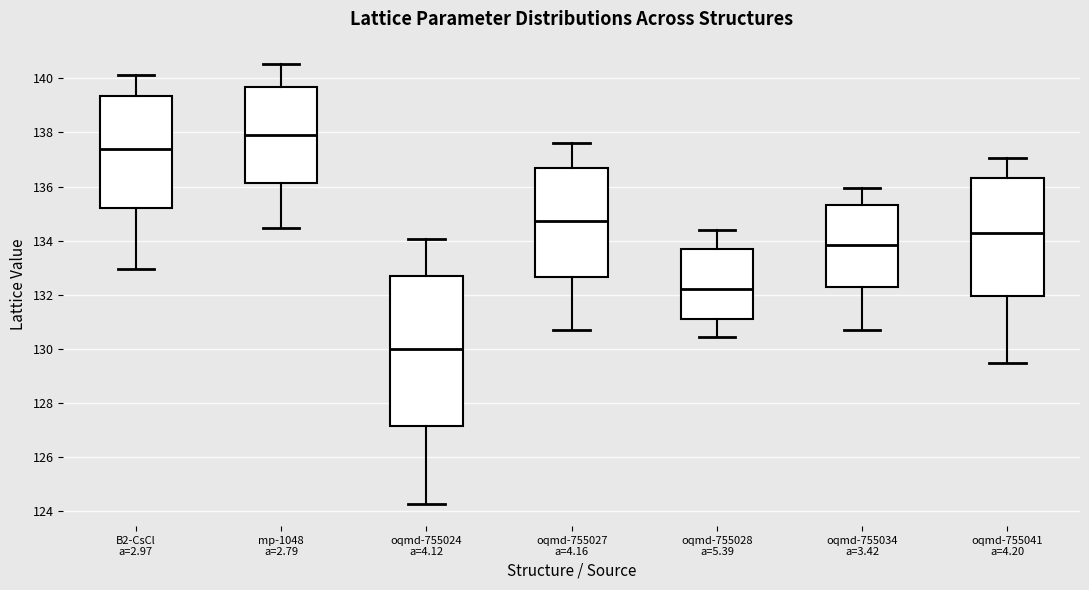

Reading left to right, transcribe this box plot: for each box, give where its median line is, the range the box spans, and where its two whiskers end, as read against the y-axis. The values are not printed on the chart, so give them approximately, as read against the axis.

B2-CsCl a=2.97: median 137.4, box 135.2 to 139.4, whiskers 133.0 to 140.2
mp-1048 a=2.79: median 138.0, box 136.2 to 139.6, whiskers 134.4 to 140.6
oqmd-755024 a=4.12: median 130.0, box 127.2 to 132.6, whiskers 124.2 to 134.0
oqmd-755027 a=4.16: median 134.8, box 132.6 to 136.6, whiskers 130.6 to 137.6
oqmd-755028 a=5.39: median 132.2, box 131.2 to 133.6, whiskers 130.4 to 134.4
oqmd-755034 a=3.42: median 133.8, box 132.2 to 135.2, whiskers 130.6 to 136.0
oqmd-755041 a=4.20: median 134.2, box 132.0 to 136.4, whiskers 129.4 to 137.0